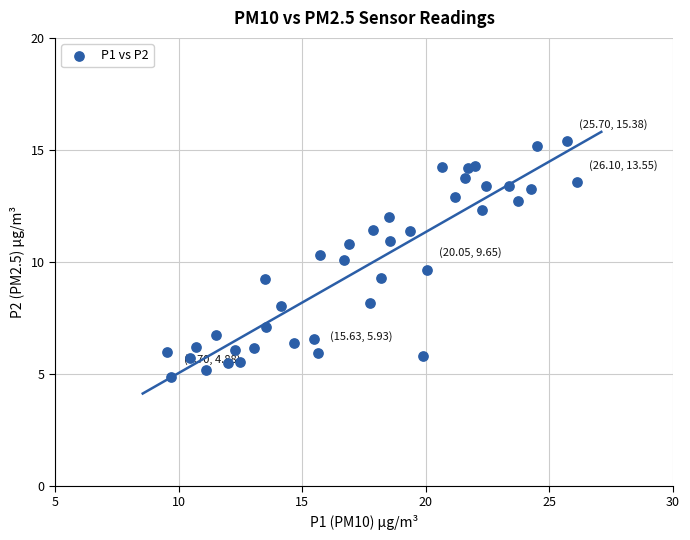

What is the range of X values (max minus min)?

16.6